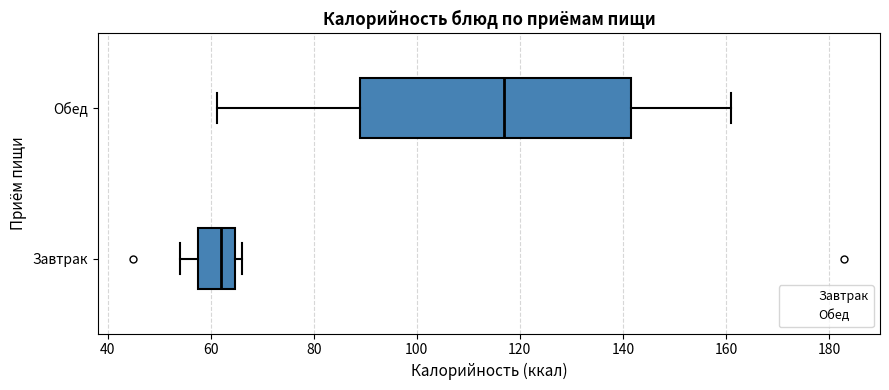

Which box has the furthest to the right median line?

Обед